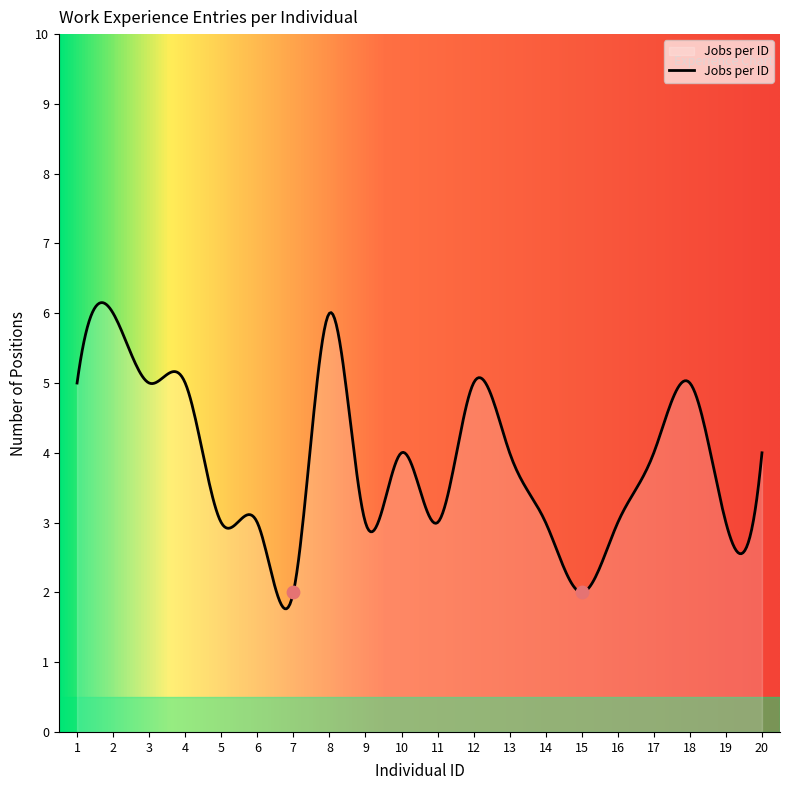

What is the smallest value displayed?

1.8